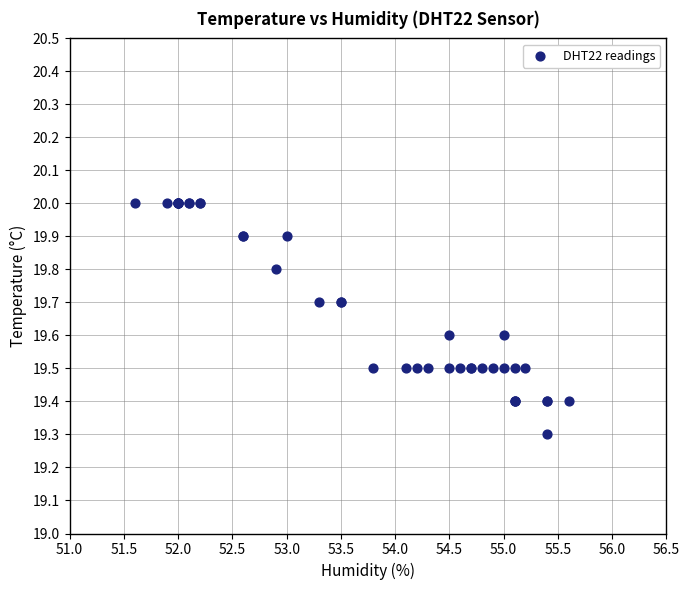

What Y value in the scatter plot is closest to 19?

19.3